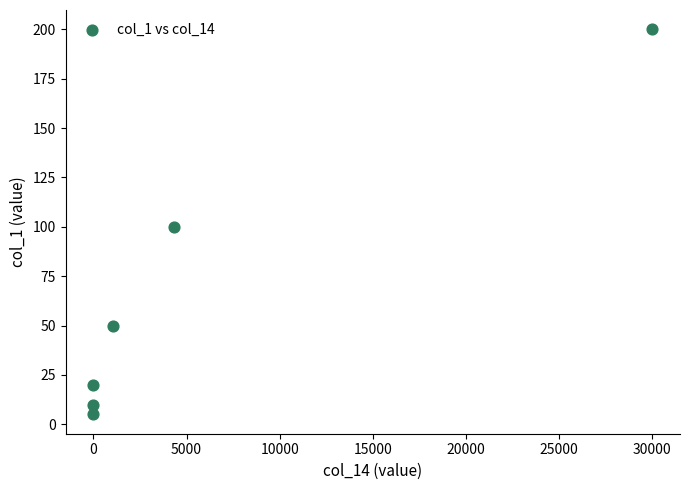

What is the range of X values (max minus min)?

30000